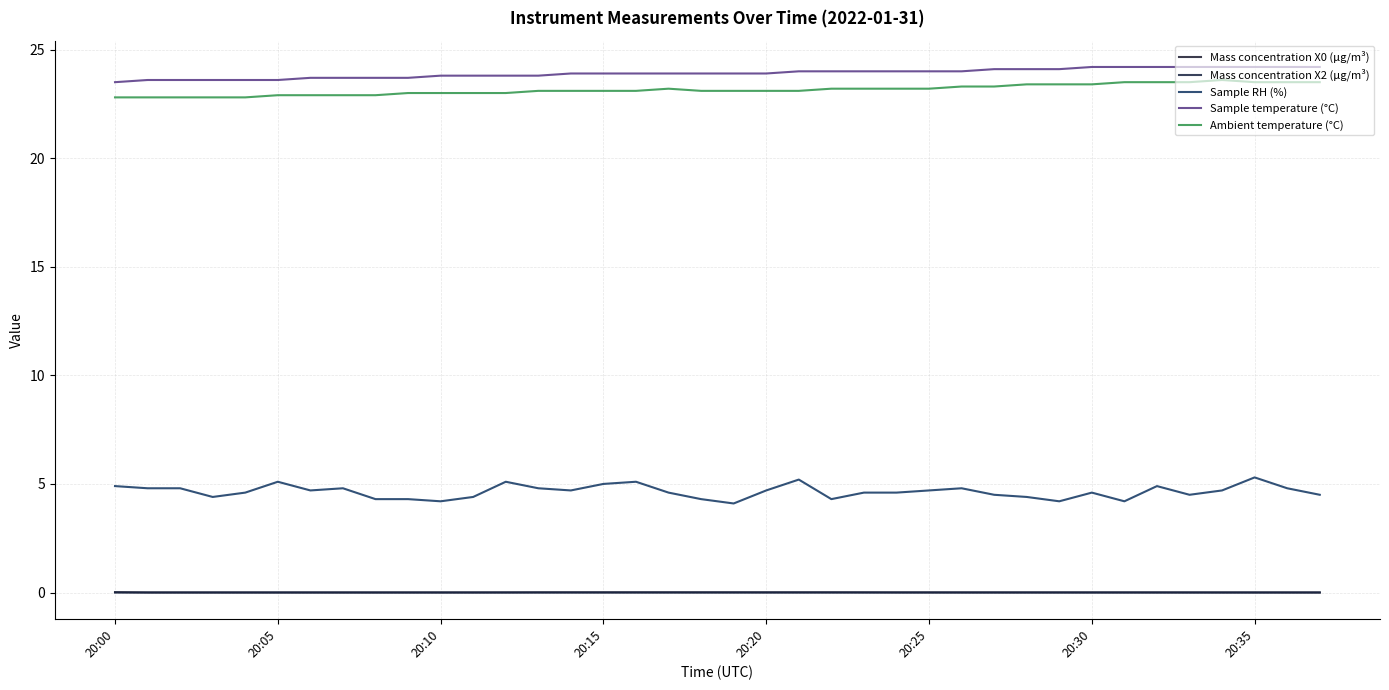

Is this an area chart (filled region under the line)?

No